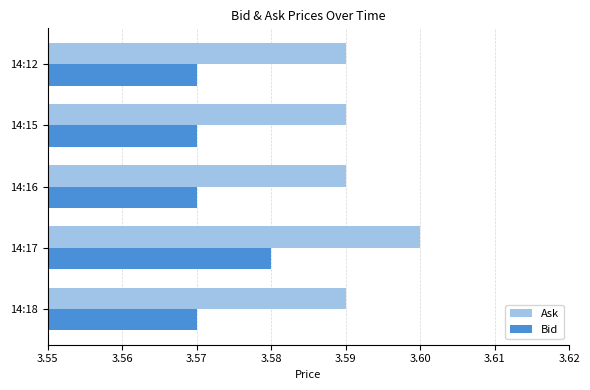

At which category is the sum across all series the highest?

14:17